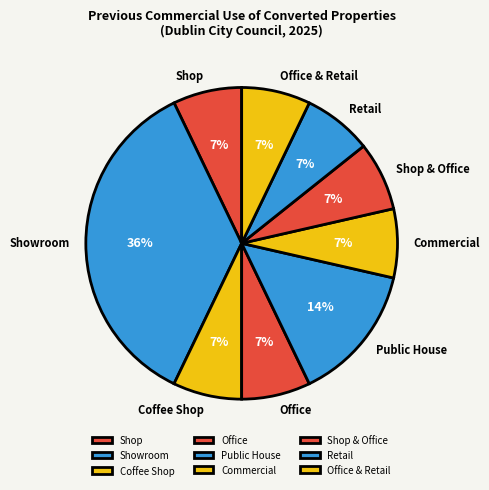

The Coffee Shop slice represents 19% of the pie. True or false?

False